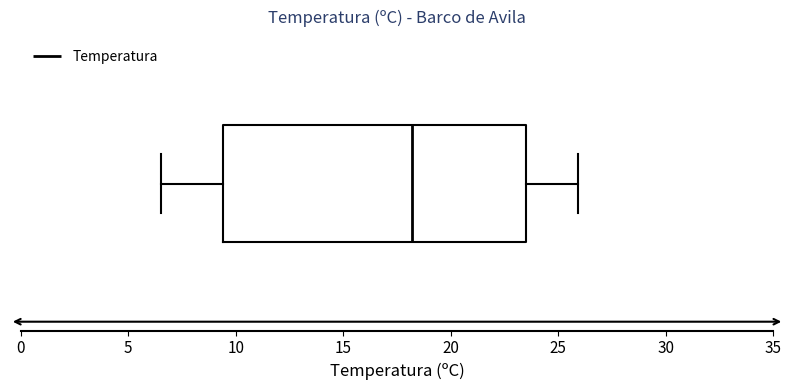

Transcribe this box plot: give where the median line is, the range the box spans, and where the two whiskers end, as read against the x-axis. The values are not printed on the chart, so give them approximately, as read against the axis.

median 18.0, box 9.5 to 23.5, whiskers 6.5 to 26.0